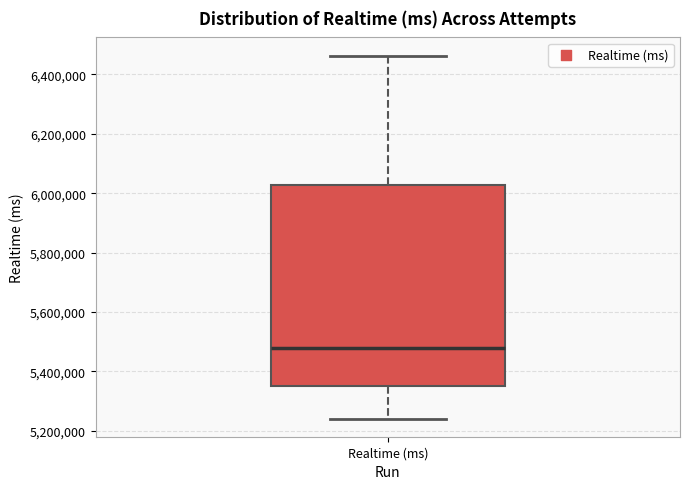

Where is the upper edge of the box for Realtime (ms) on the y-axis? The values are not printed on the chart, so give them approximately, as read against the axis.

6020000